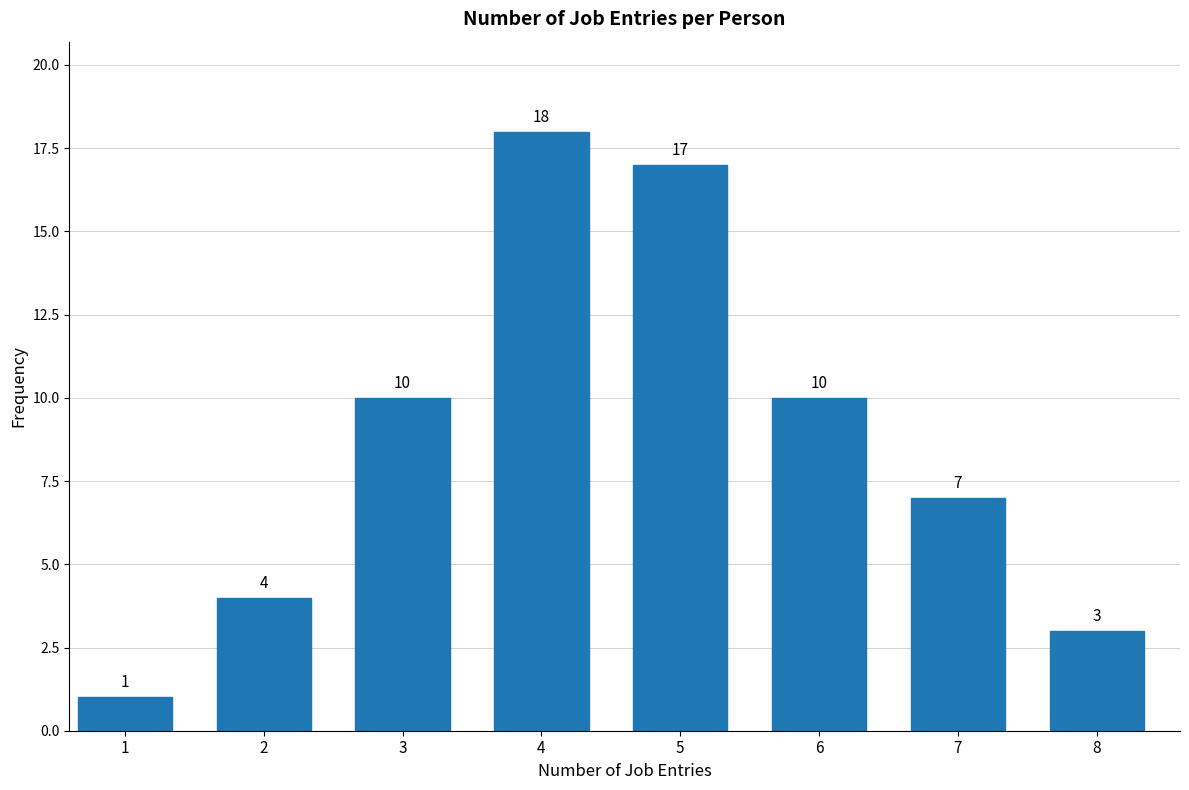

Reading right to left, extract all data points from this chart.

8=3	7=7	6=10	5=17	4=18	3=10	2=4	1=1